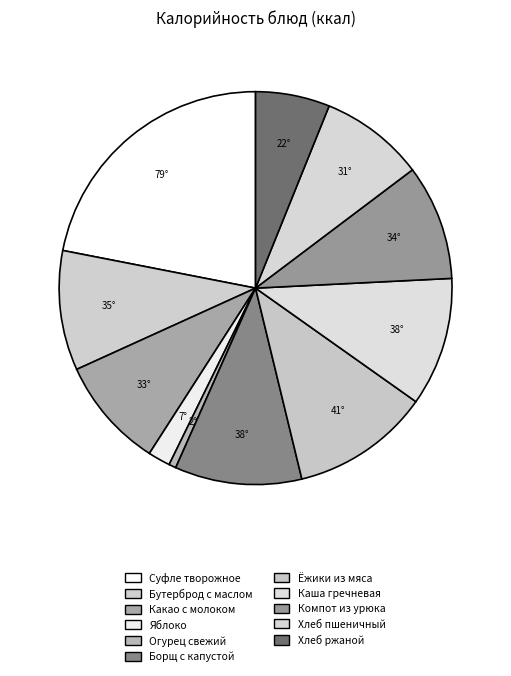

Count the number of slices in the pie.

11